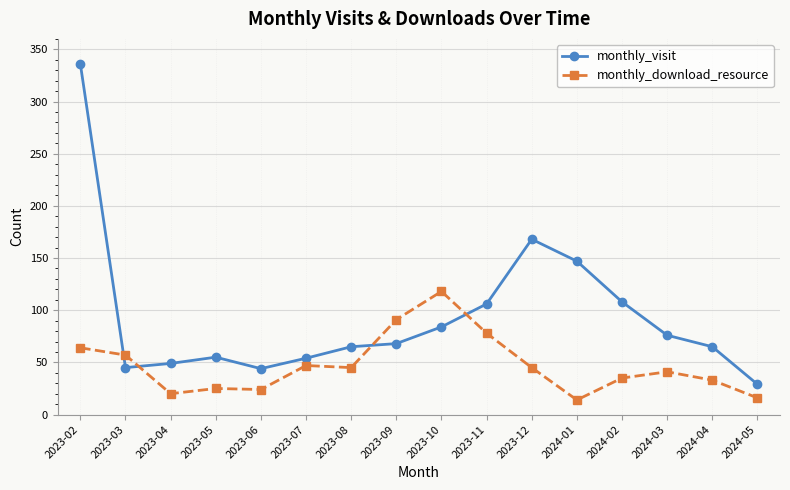

Which series has the largest total across all categories?

monthly_visit